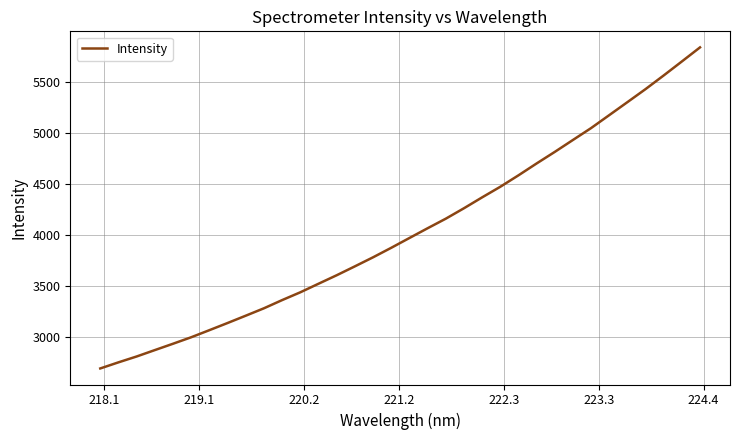

What is the minimum value shown in the chart?

2694.4